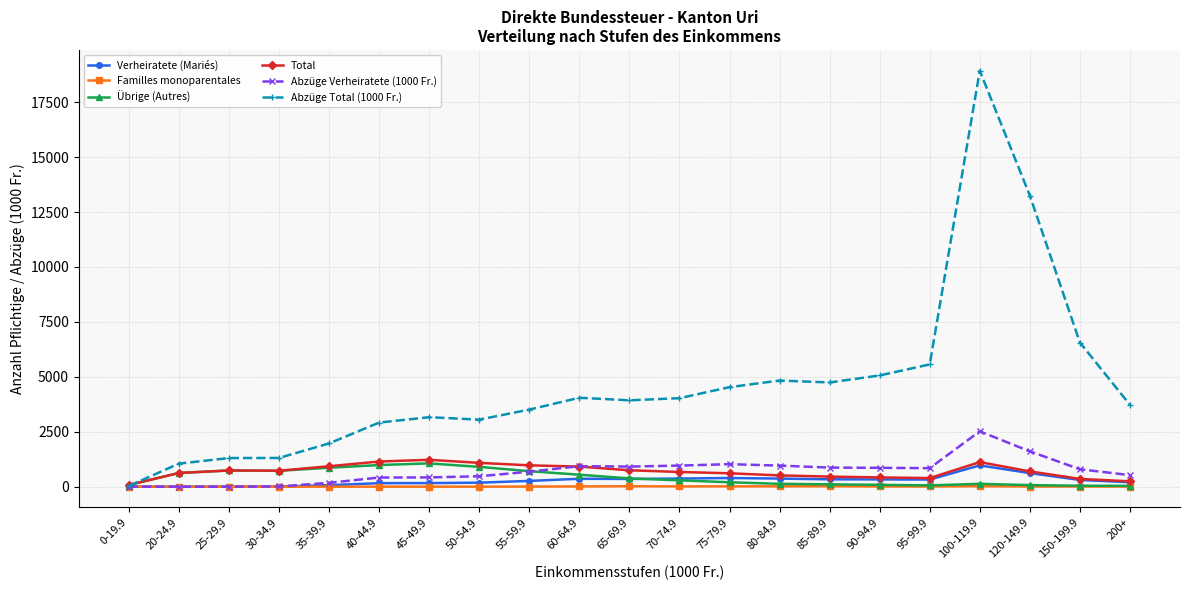

What is the difference between the maximum and minimum values in the Abzüge Total (1000 Fr.) series?

18899.7